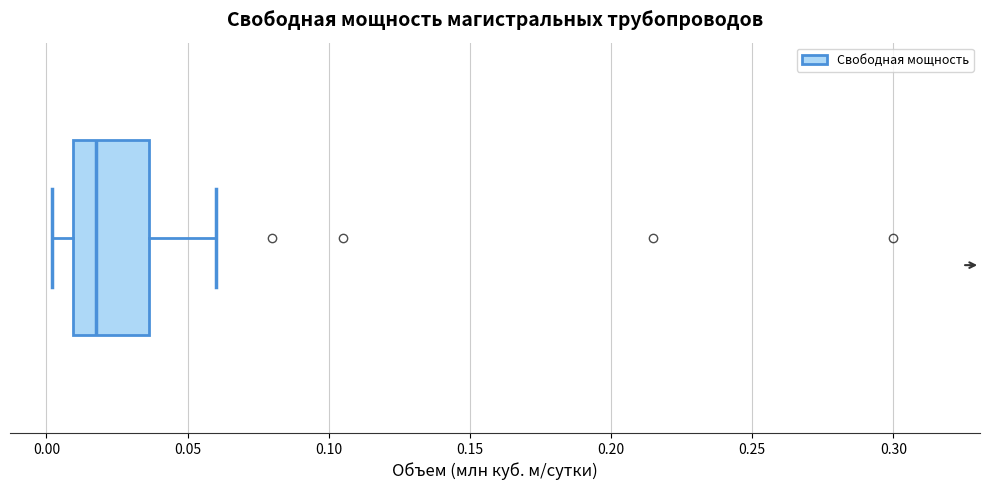

Transcribe this box plot: give where the median line is, the range the box spans, and where the two whiskers end, as read against the x-axis. The values are not printed on the chart, so give them approximately, as read against the axis.

median 0.020, box 0.010 to 0.035, whiskers 0.000 to 0.060